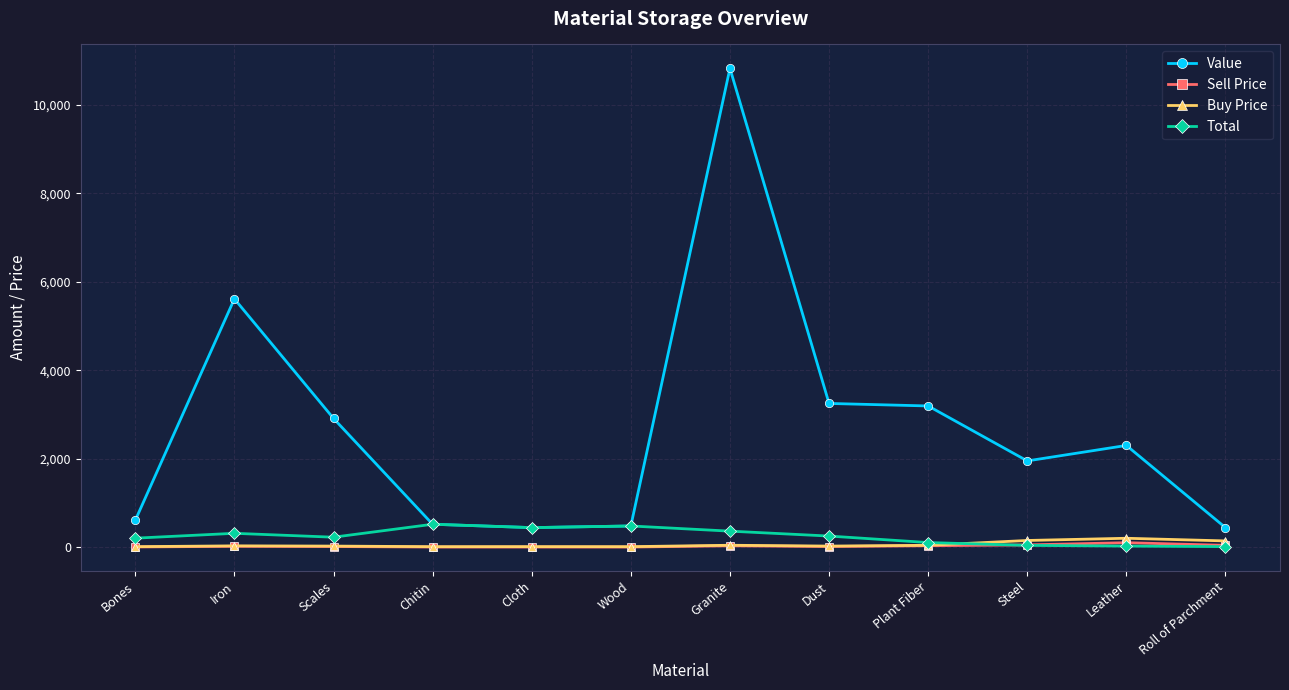

True or false: Buy Price and Value intersect in this chart.

False